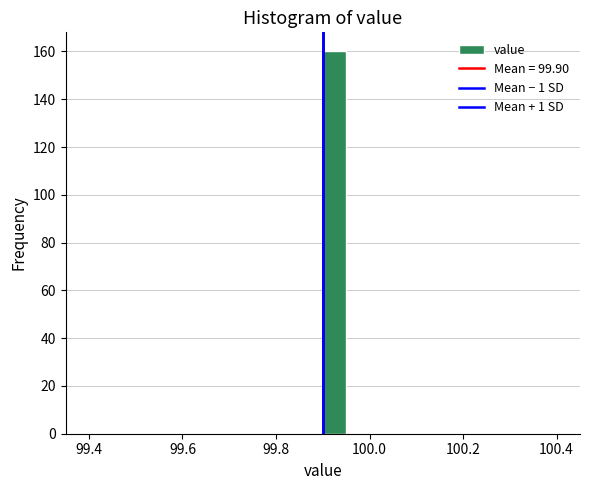

Read against the x-axis, roughly where is the centre of the tallest bar?

99.92